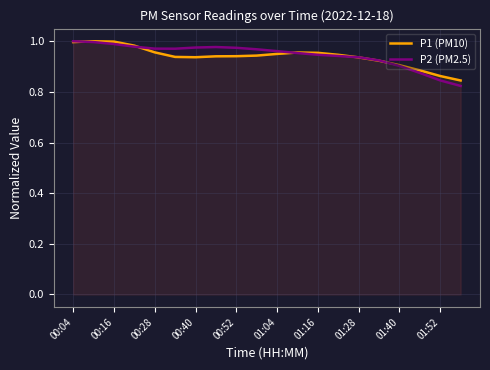

What is the maximum value shown in the chart?

1.0